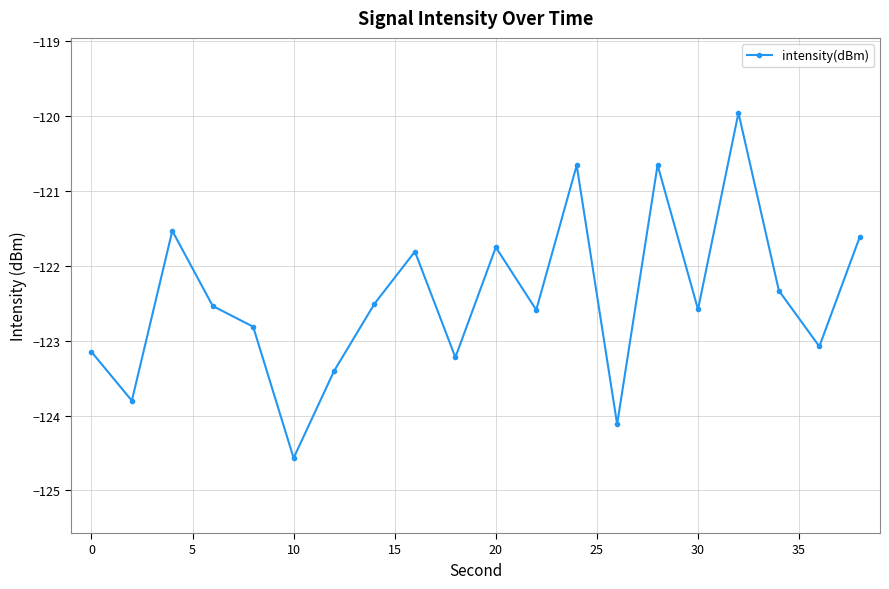

How many points are lower than both their immediate neighbors (excluding endpoints)?

7